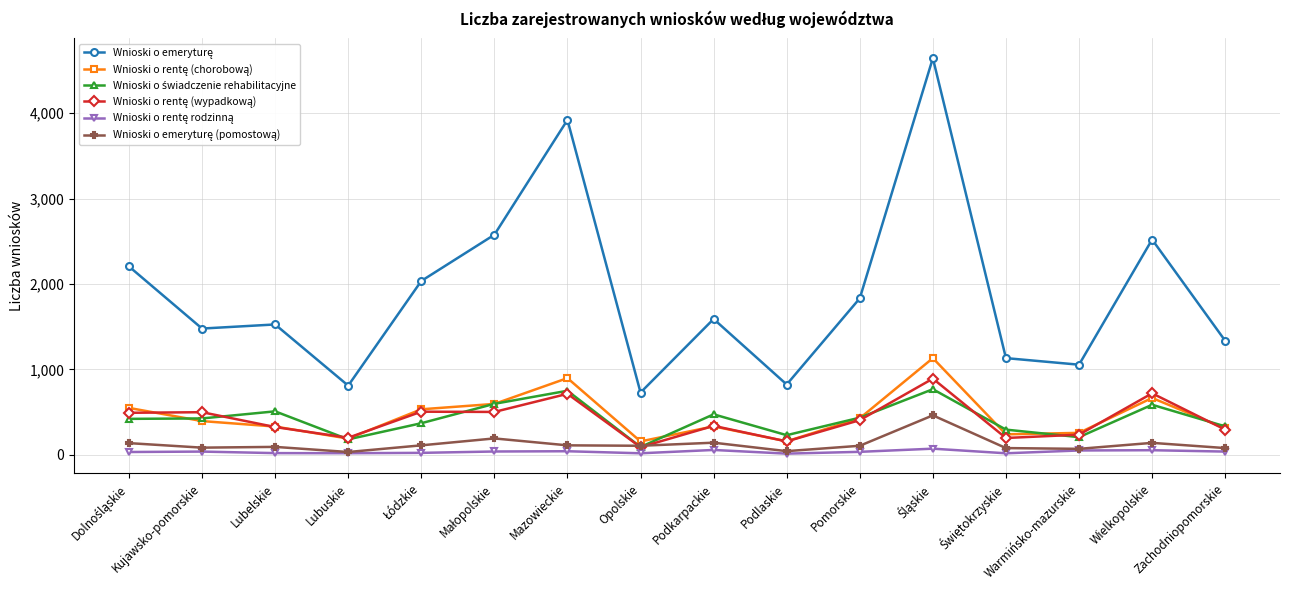

At how many categories does at least one series exceed 2102?

5